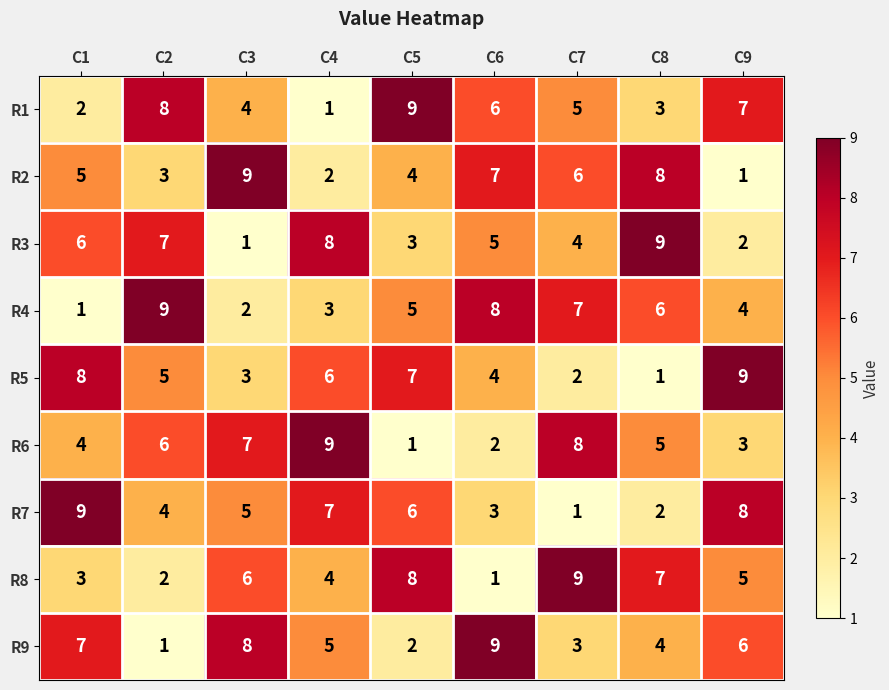

The value of R1 at C5 is 2. True or false?

False